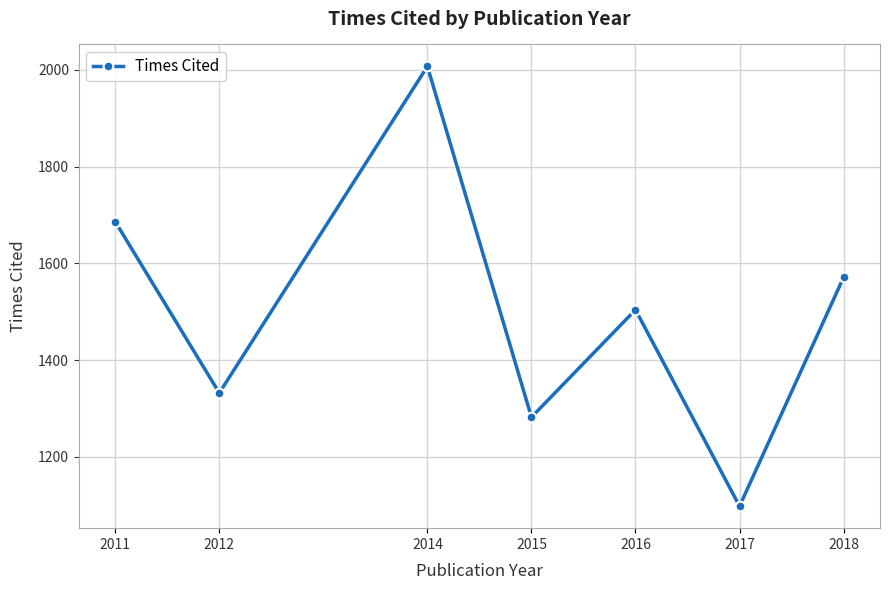

Approximately how many times larger is the value at 2014 compared to 2012?

1.5